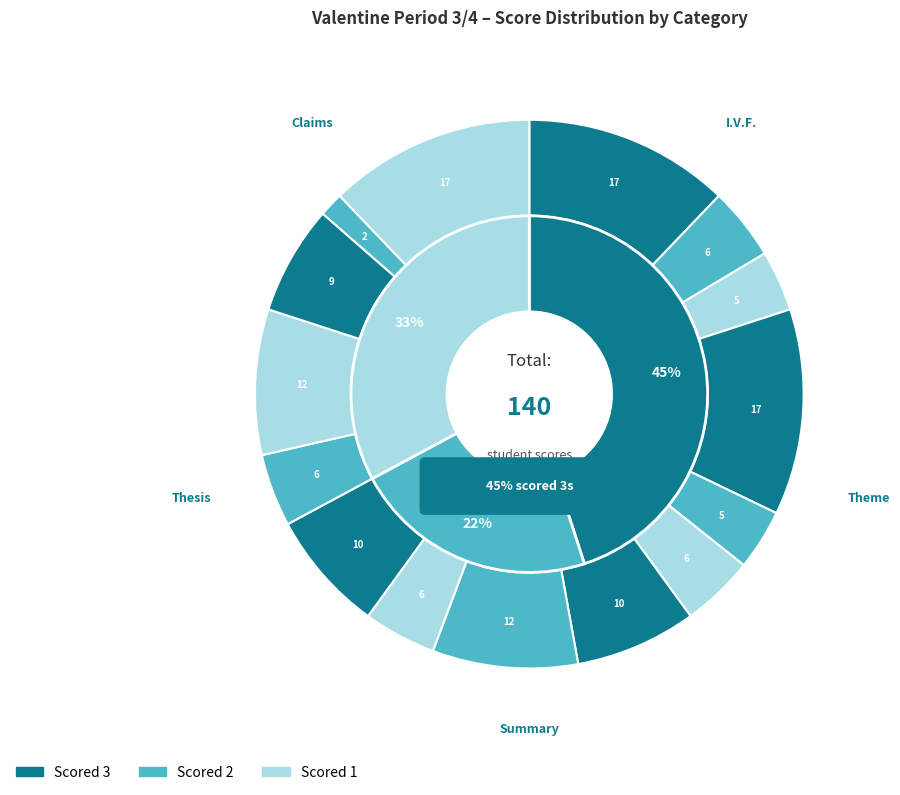

What is the change in value from Summary Scored 3 to Thesis Scored 2?

-4